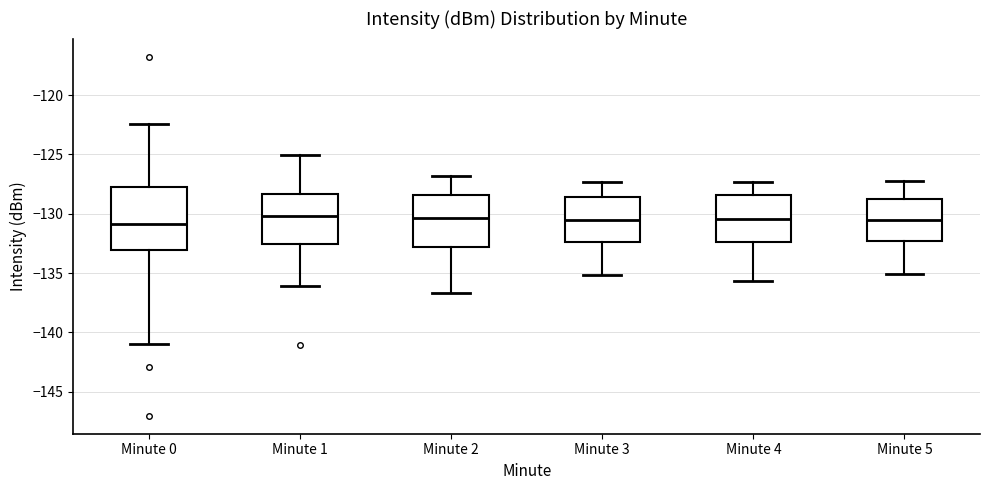

Where is the lower edge of the box for Minute 5 on the y-axis? The values are not printed on the chart, so give them approximately, as read against the axis.

-132.5